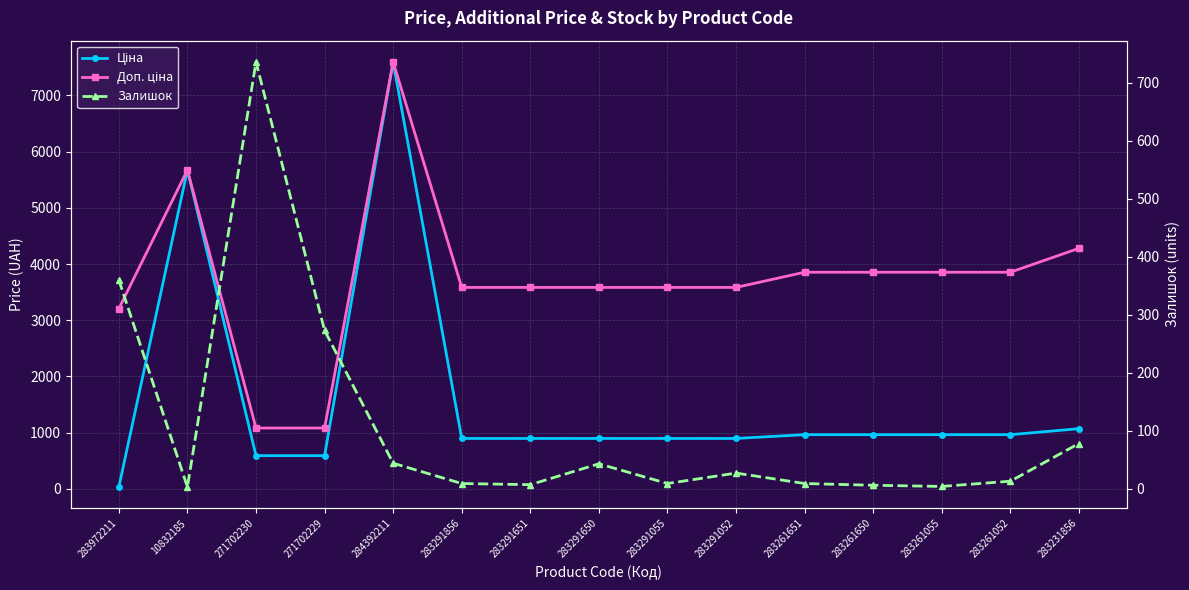

Count the number of data series in this chart.

3